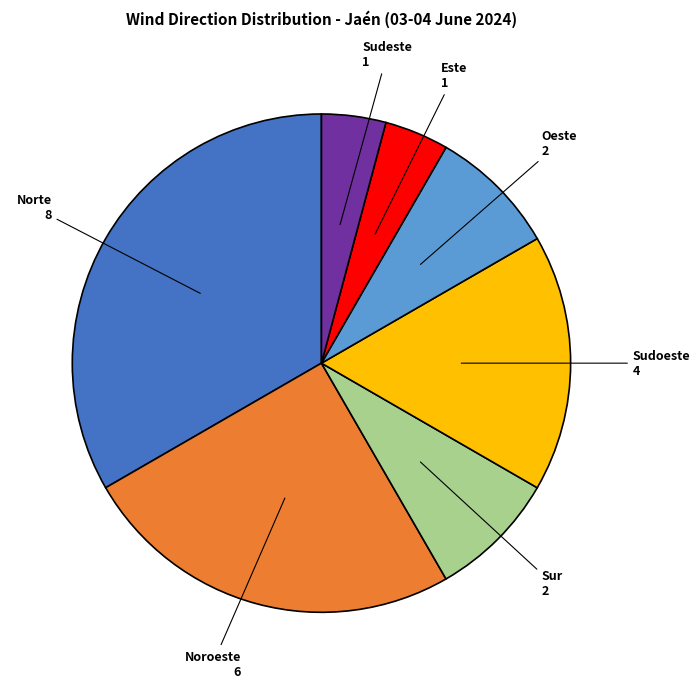

Approximately how many times larger is the value at Sudoeste compared to Noroeste?

0.7